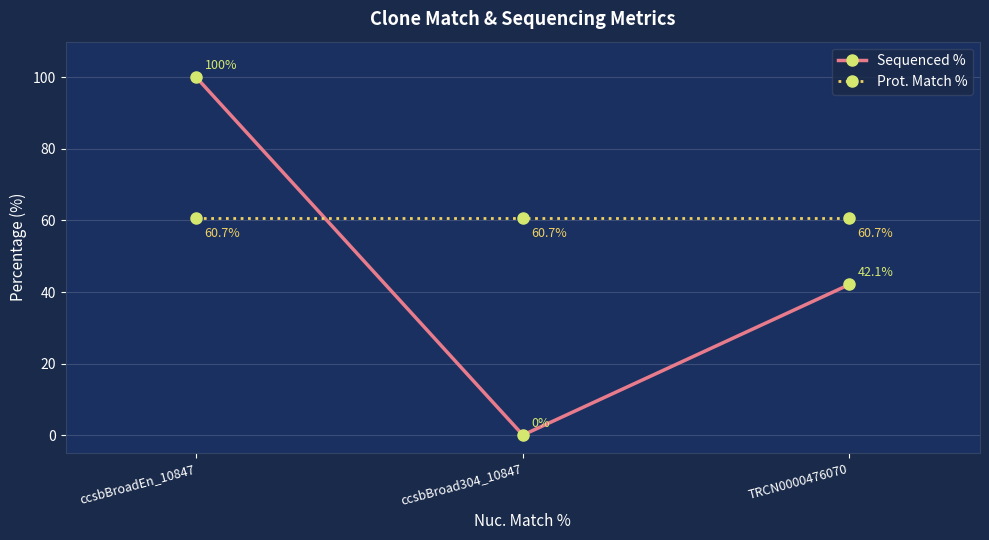

What is the value of the Prot. Match % point at the 1st from the left?

60.7